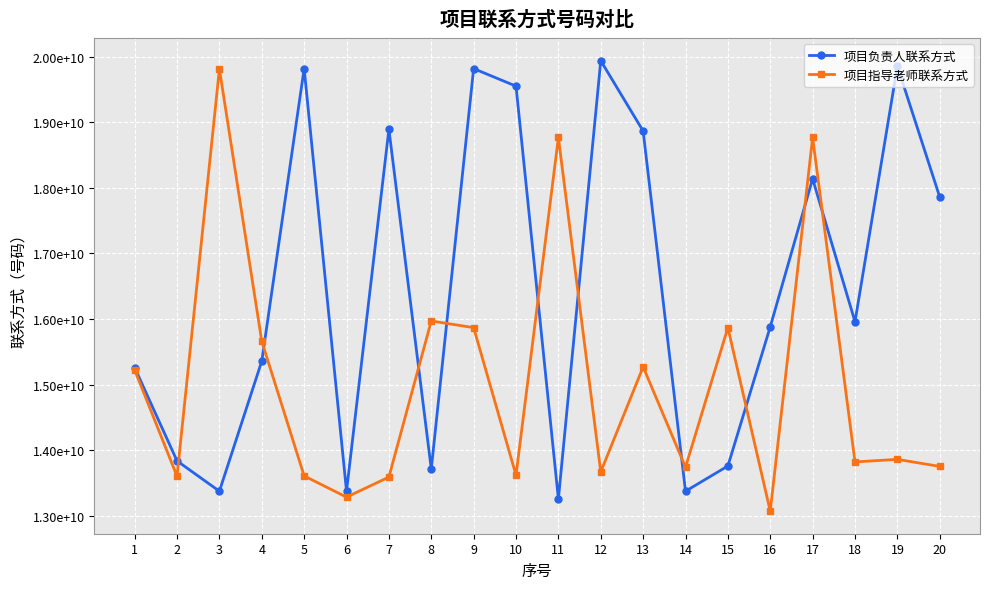

The 项目负责人联系方式 series shows 12305871186 at 12. True or false?

False